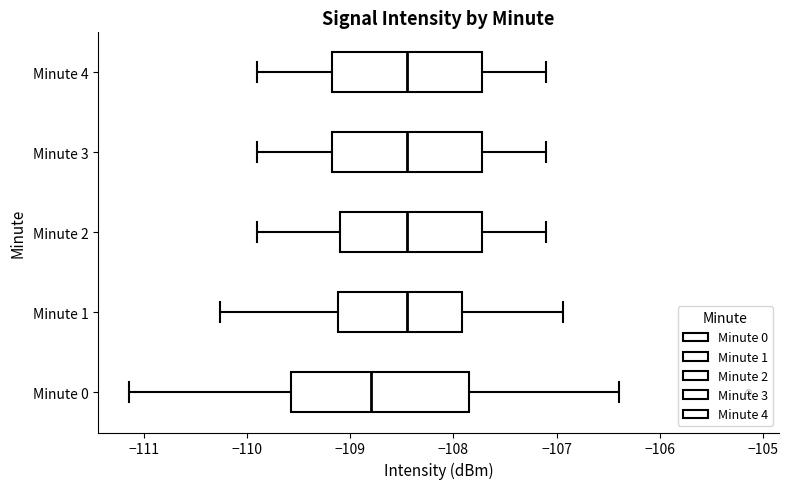

Reading bottom to top, read every box against the x-axis: the position of its median line, the range the box covers, and the ends of its whiskers. The values are not printed on the chart, so give them approximately, as read against the axis.

Minute 0: median -108.8, box -109.6 to -107.8, whiskers -111.1 to -106.4
Minute 1: median -108.4, box -109.1 to -107.9, whiskers -110.3 to -106.9
Minute 2: median -108.4, box -109.1 to -107.7, whiskers -109.9 to -107.1
Minute 3: median -108.4, box -109.2 to -107.7, whiskers -109.9 to -107.1
Minute 4: median -108.4, box -109.2 to -107.7, whiskers -109.9 to -107.1